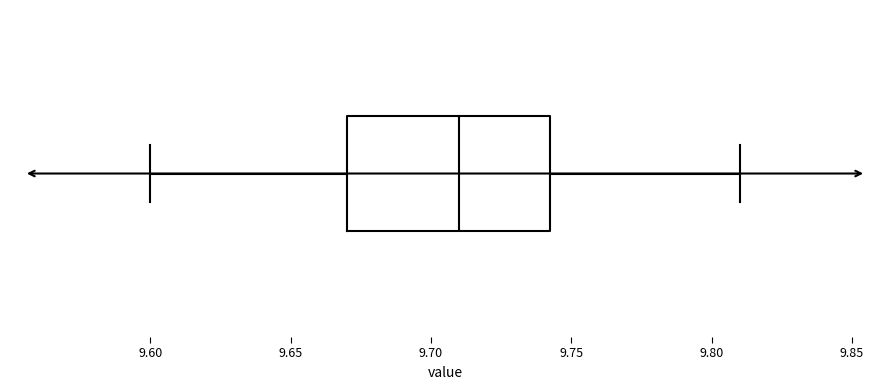

Where is the right edge of the box on the x-axis? The values are not printed on the chart, so give them approximately, as read against the axis.

9.745